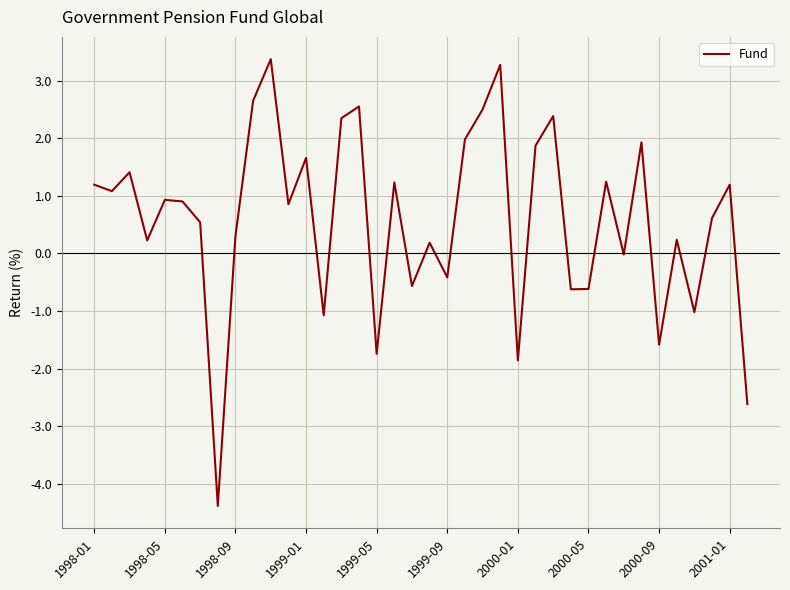

What is the difference between the maximum and minimum values?

7.8